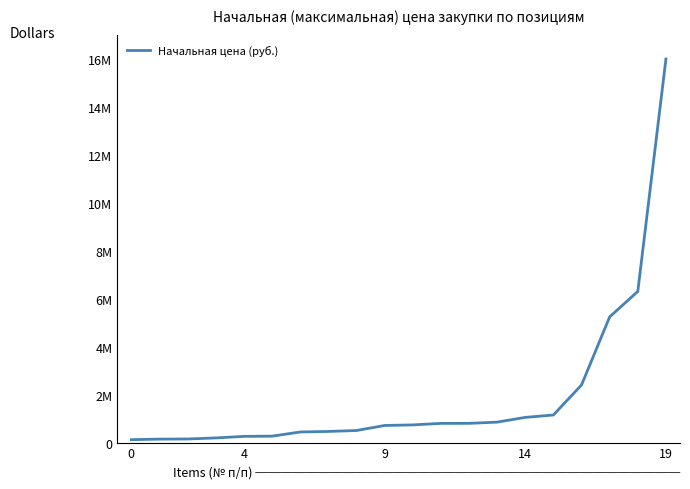

Does the chart display data point markers on the line(s)?

No